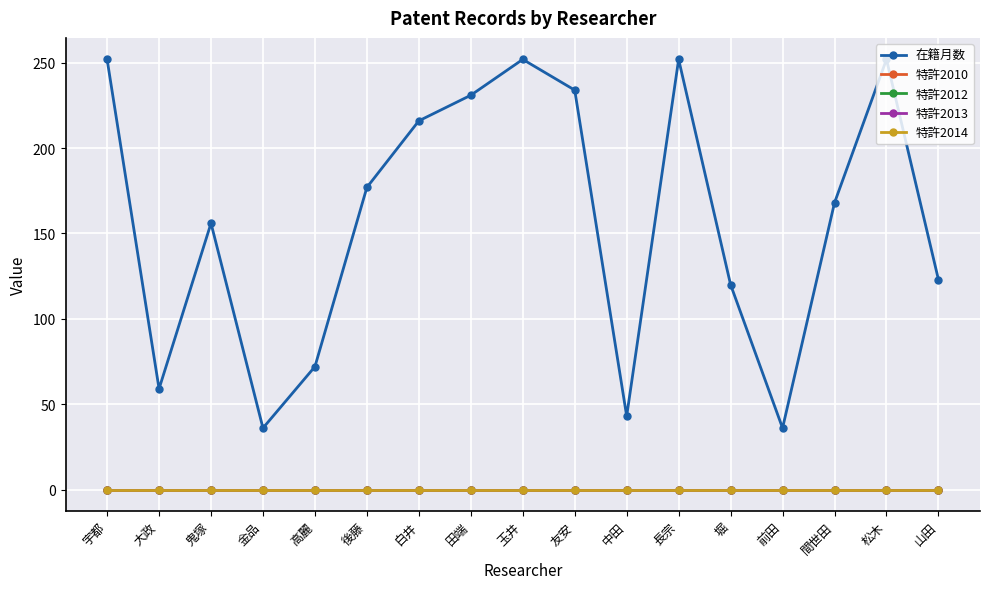

Reading right to left, what are all the values shown in this chart?

在籍月数: 123	252	168	36	120	252	43	234	252	231	216	177	72	36	156	59	252
特許2010: 0	0	0	0	0	0	0	0	0	0	0	0	0	0	0	0	0
特許2012: 0	0	0	0	0	0	0	0	0	0	0	0	0	0	0	0	0
特許2013: 0	0	0	0	0	0	0	0	0	0	0	0	0	0	0	0	0
特許2014: 0	0	0	0	0	0	0	0	0	0	0	0	0	0	0	0	0